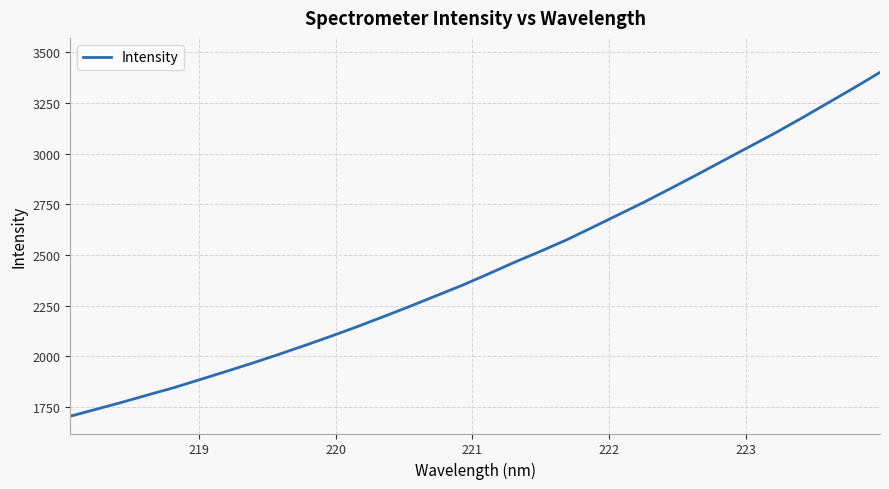

What is the minimum value shown in the chart?

1704.6